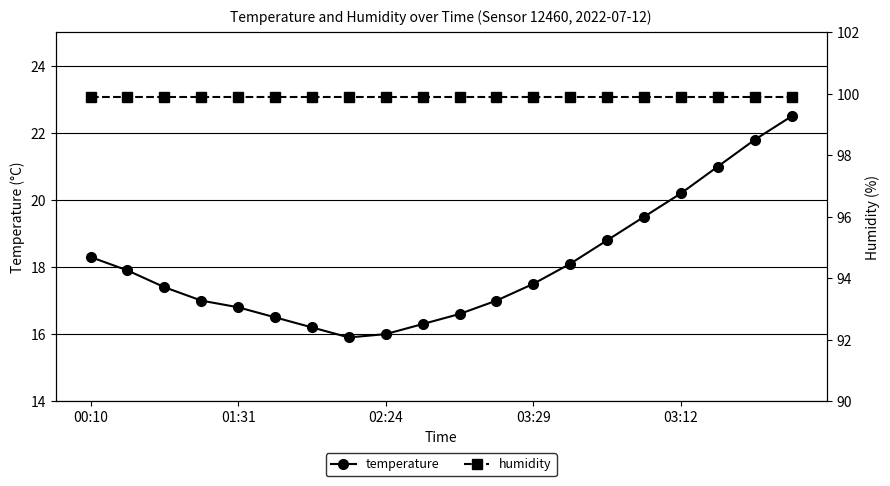

True or false: temperature has more than 1 points higher than both neighbors.

False